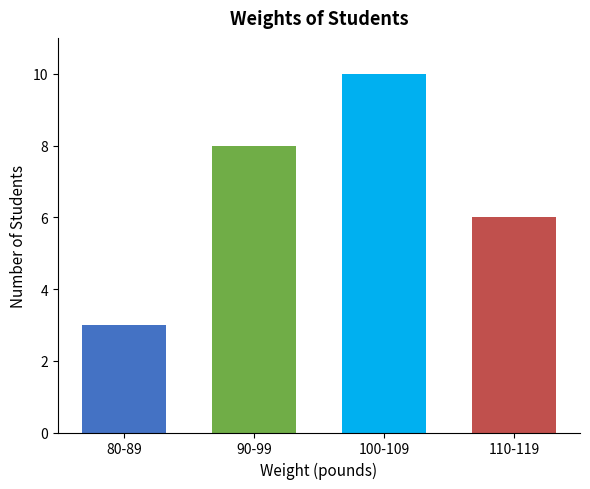

Reading right to left, transcribe all the data shown in this chart.

110-119=6	100-109=10	90-99=8	80-89=3